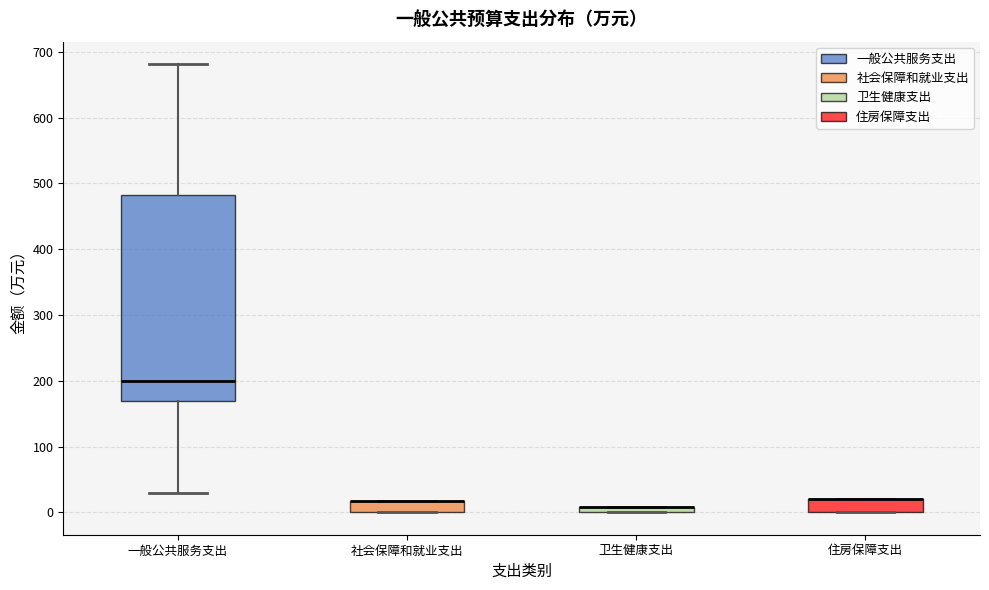

Which box is the tallest, from its lower edge to its upper edge?

一般公共服务支出